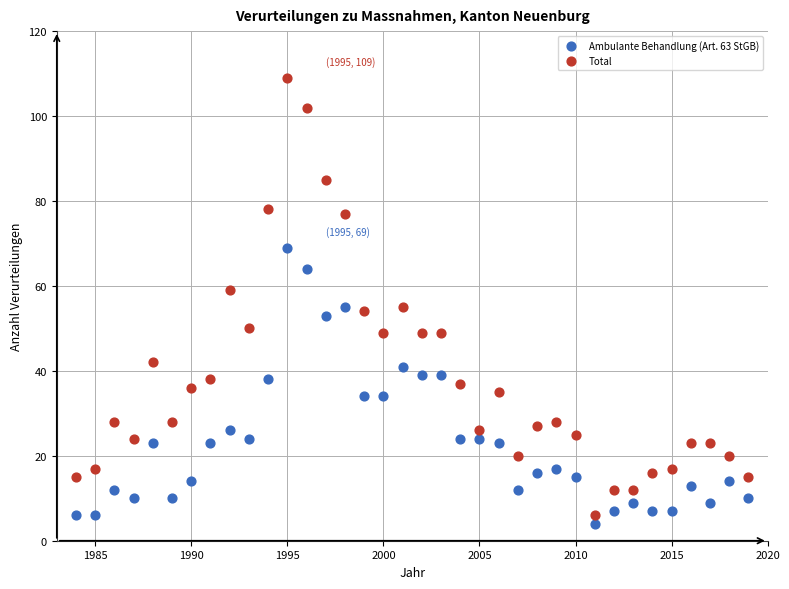

What is the X range (max minus min) for the scatter plot?

35